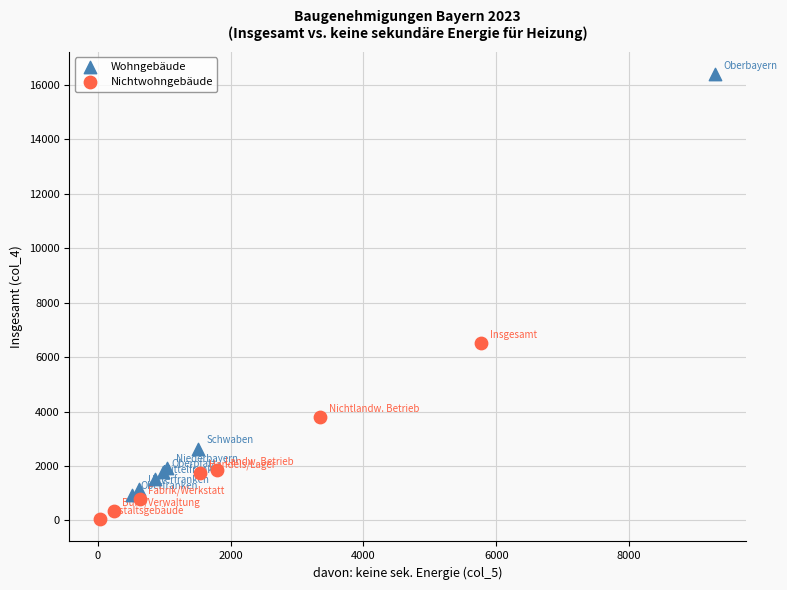

Which series reaches the maximum Y coordinate?

Wohngebäude